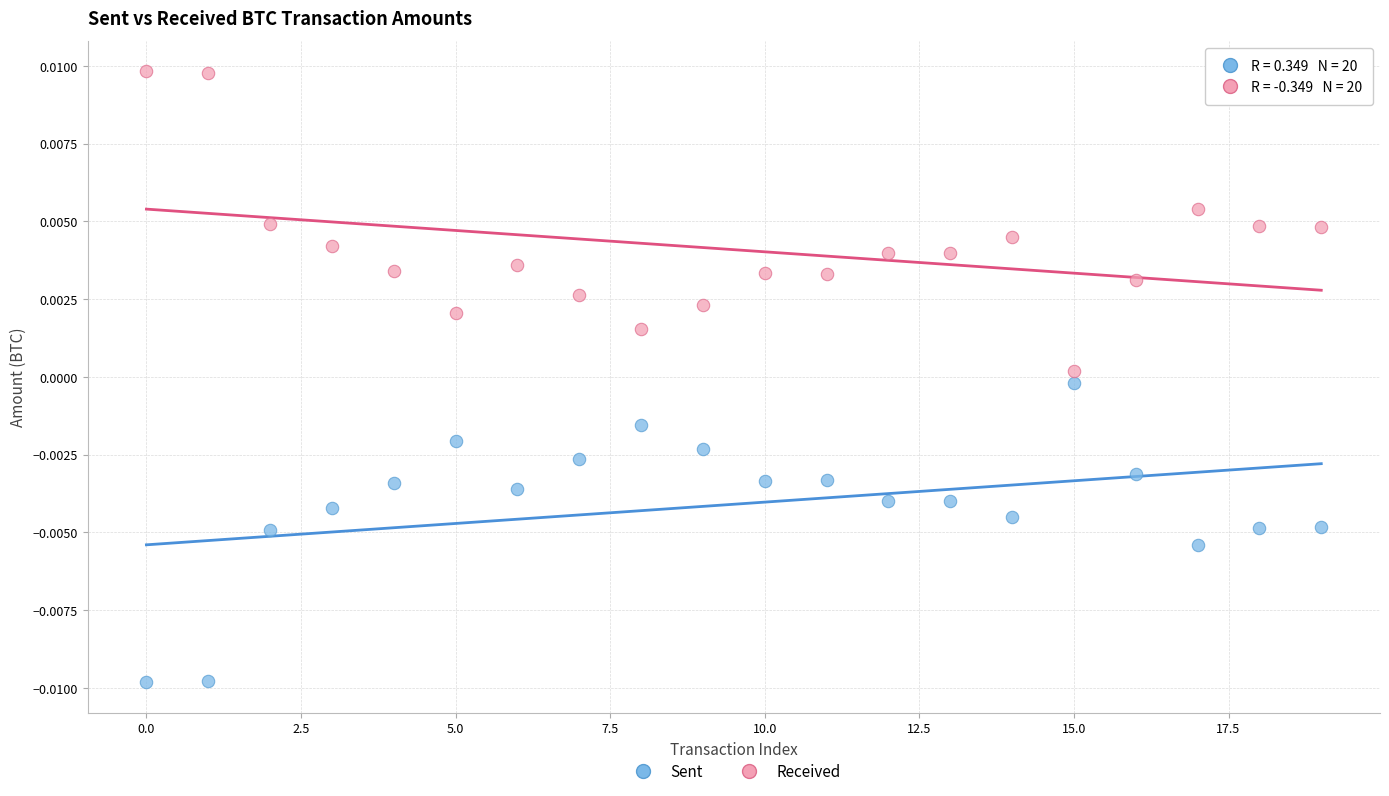

Which series reaches the minimum Y coordinate?

Sent